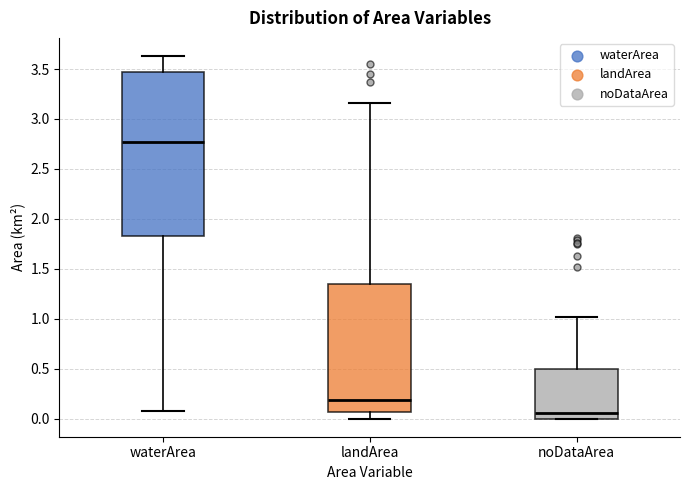

Reading left to right, transcribe this box plot: for each box, give where its median line is, the range the box spans, and where its two whiskers end, as read against the y-axis. The values are not printed on the chart, so give them approximately, as read against the axis.

waterArea: median 2.75, box 1.85 to 3.45, whiskers 0.10 to 3.65
landArea: median 0.20, box 0.05 to 1.35, whiskers 0.00 to 3.15
noDataArea: median 0.05, box 0.00 to 0.50, whiskers 0.00 to 1.00